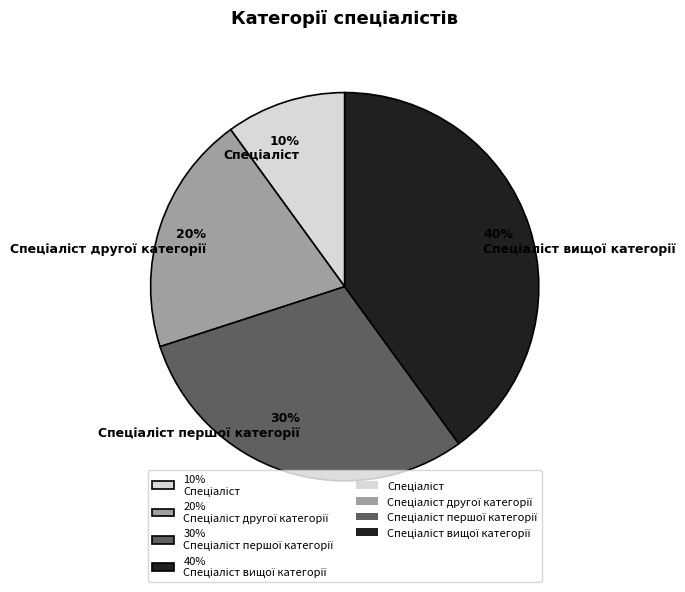

To the nearest percent, what is the average slice percentage?

25%